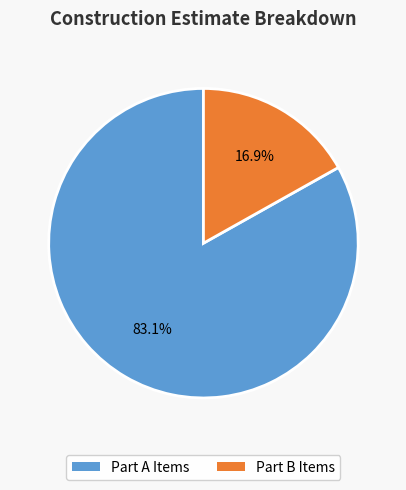

Between Part A Items and Part B Items, which is larger?

Part A Items